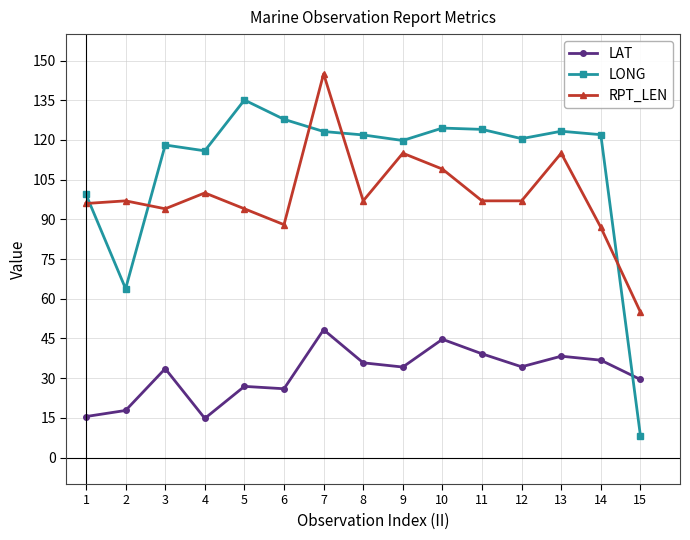

What is the minimum value for LAT?

14.8